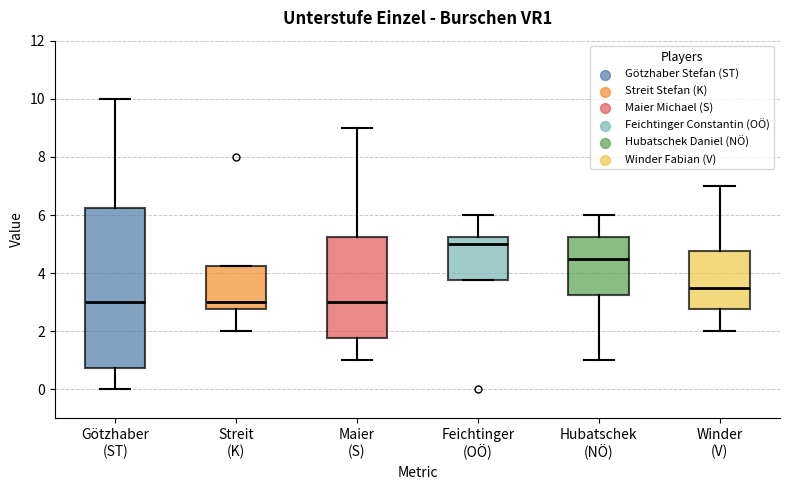

Comparing the boxes themselves (not the whiskers), which one is the tallest?

Götzhaber (ST)